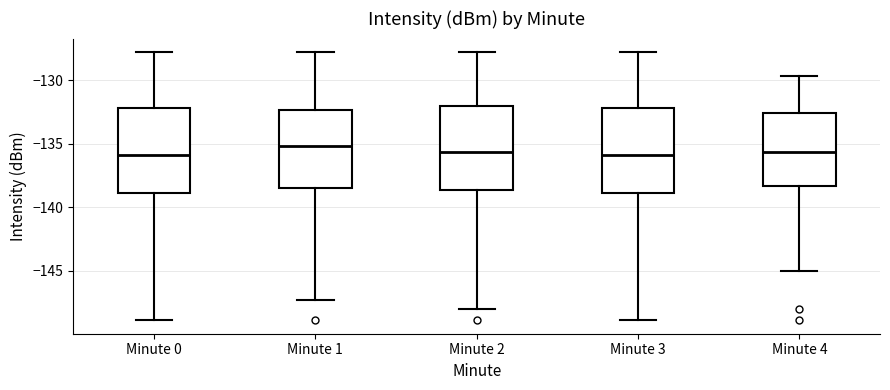

Where does the lower whisker of the box for Minute 4 end on the y-axis? The values are not printed on the chart, so give them approximately, as read against the axis.

-145.0